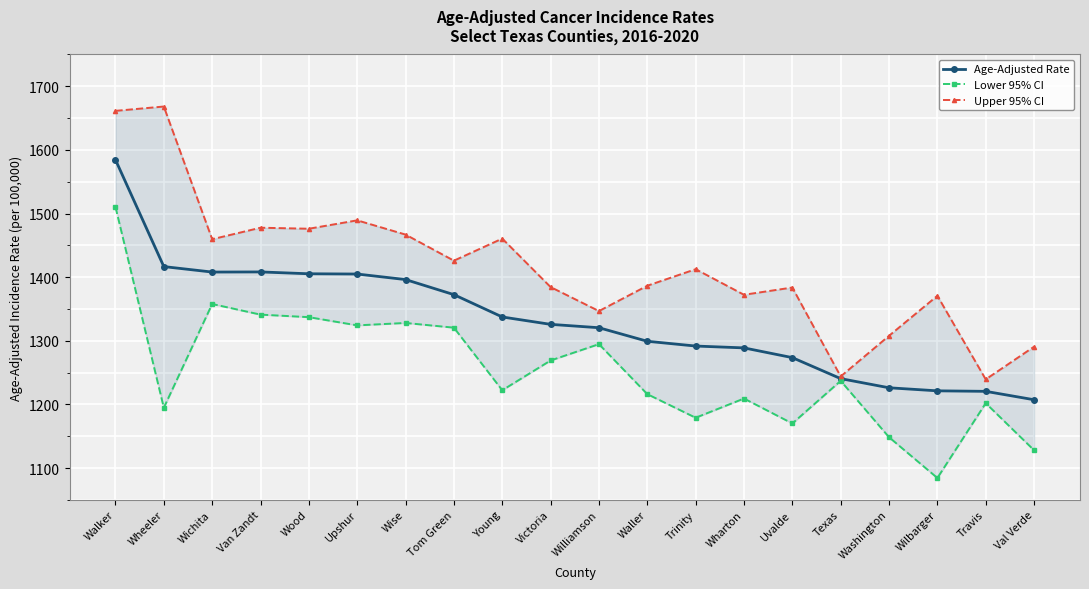

How many data points in Age-Adjusted Rate are above 1325?

10